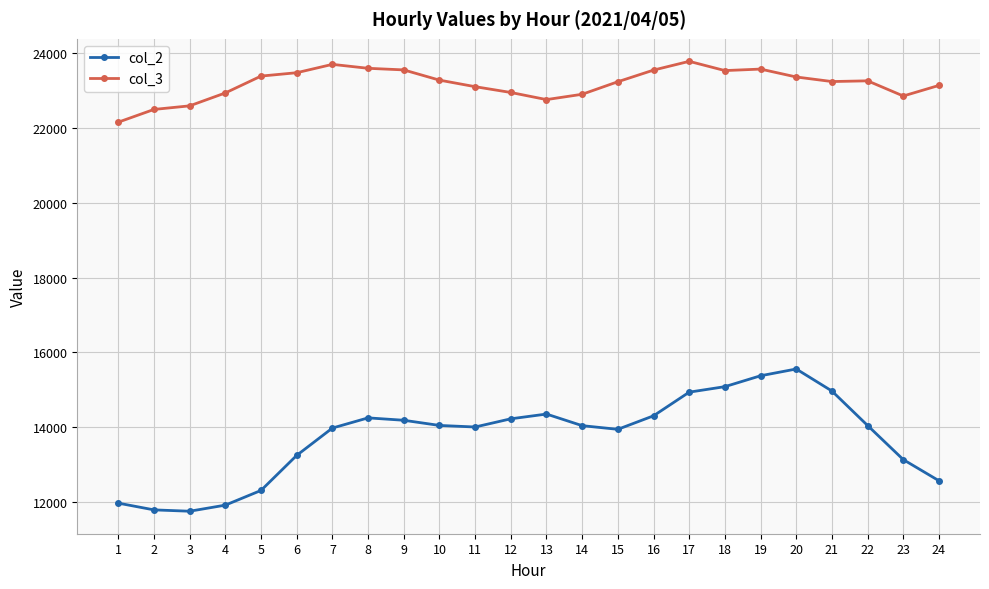

Which series has the largest total across all categories?

col_3